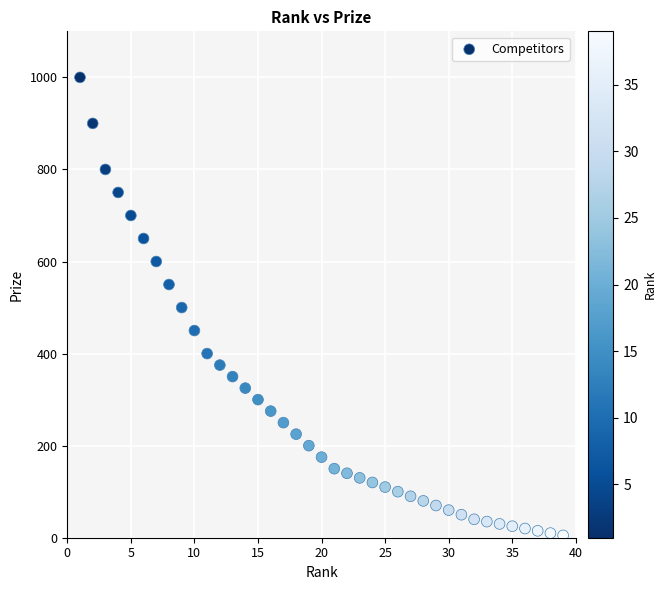

What is the range of X values (max minus min)?

38